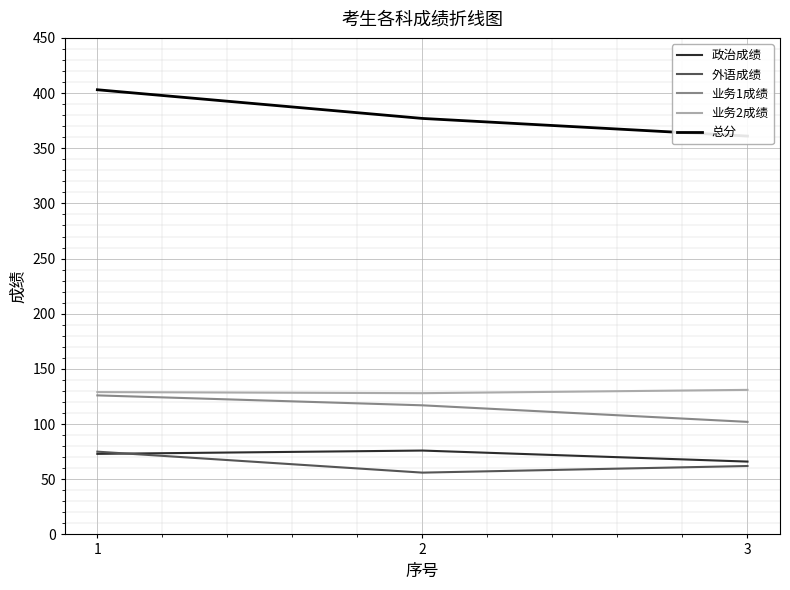

True or false: 总分 has a value of 228 at 3.

False